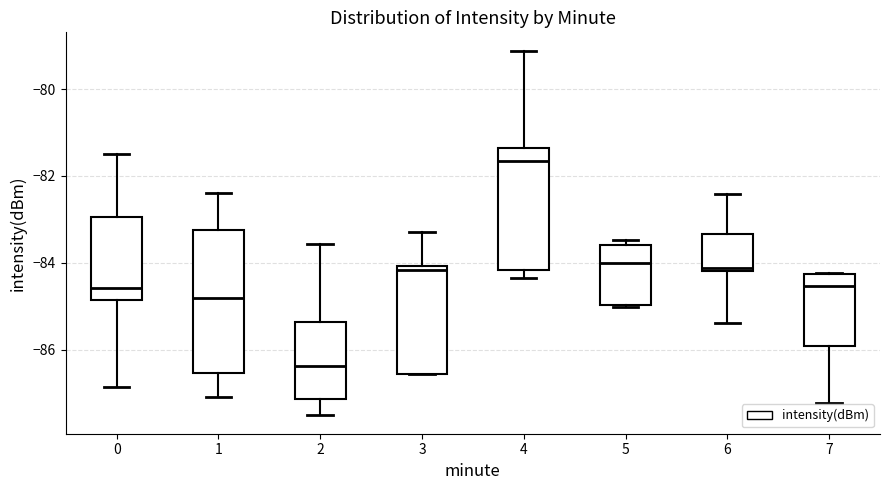

Which box is the tallest, from its lower edge to its upper edge?

1